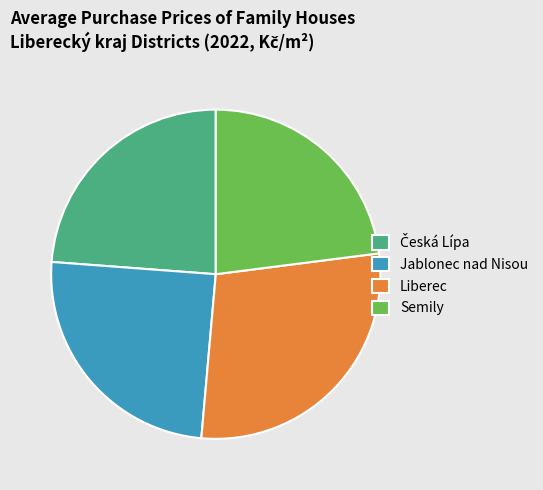

Is it true that Semily is 34% of the pie?

False